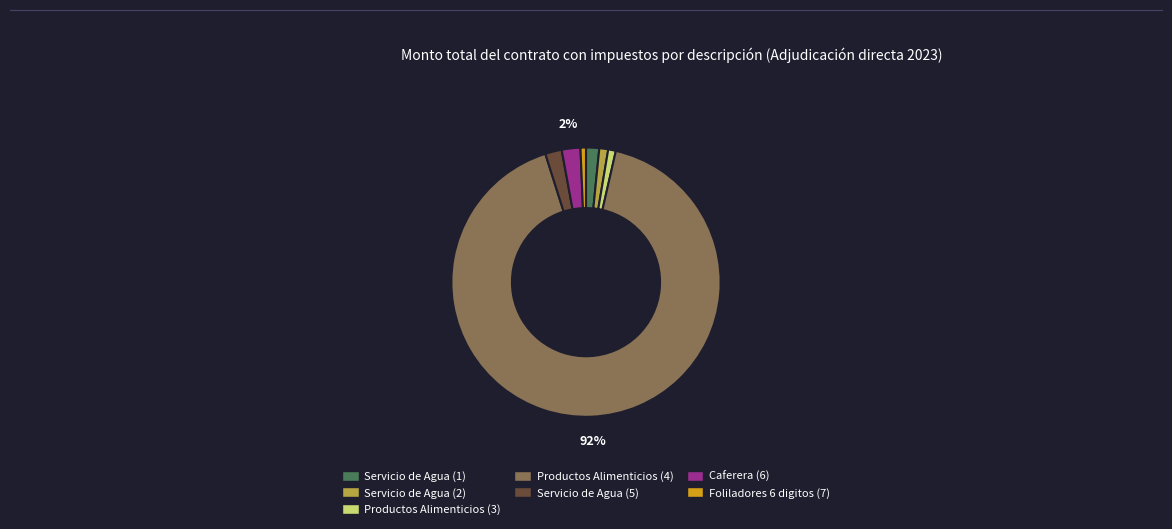

Do Productos Alimenticios (4) and Servicio de Agua (5) together represent more than half of the pie?

Yes